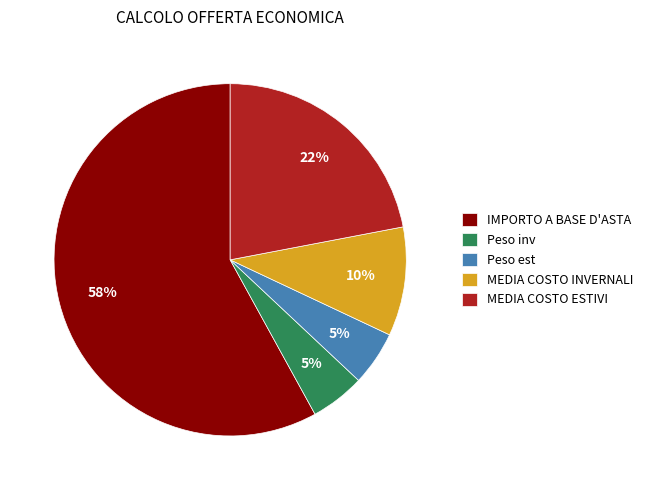

Which has a higher value, MEDIA COSTO ESTIVI or MEDIA COSTO INVERNALI?

MEDIA COSTO ESTIVI